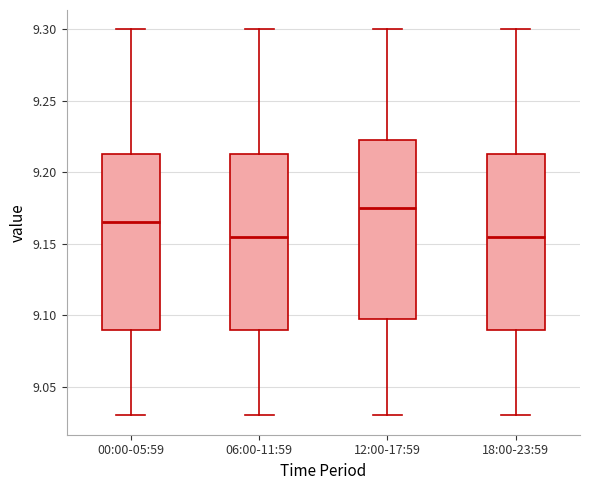

Reading left to right, transcribe this box plot: for each box, give where its median line is, the range the box spans, and where its two whiskers end, as read against the y-axis. The values are not printed on the chart, so give them approximately, as read against the axis.

00:00-05:59: median 9.165, box 9.090 to 9.215, whiskers 9.030 to 9.300
06:00-11:59: median 9.155, box 9.090 to 9.215, whiskers 9.030 to 9.300
12:00-17:59: median 9.175, box 9.100 to 9.225, whiskers 9.030 to 9.300
18:00-23:59: median 9.155, box 9.090 to 9.215, whiskers 9.030 to 9.300